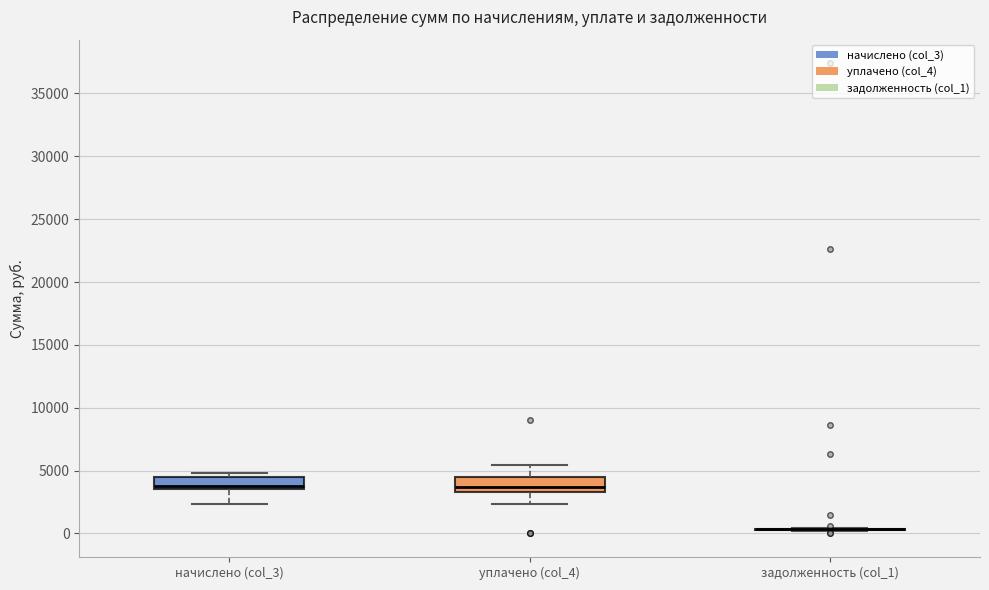

Reading left to right, transcribe this box plot: for each box, give where its median line is, the range the box spans, and where its two whiskers end, as read against the y-axis. The values are not printed on the chart, so give them approximately, as read against the axis.

начислено (col_3): median 4000, box 3500 to 4500, whiskers 2500 to 5000
уплачено (col_4): median 3500 (inside the box), box 3500 to 4500, whiskers 2500 to 5500
задолженность (col_1): box collapsed to a line at 500, whiskers 0 to 500